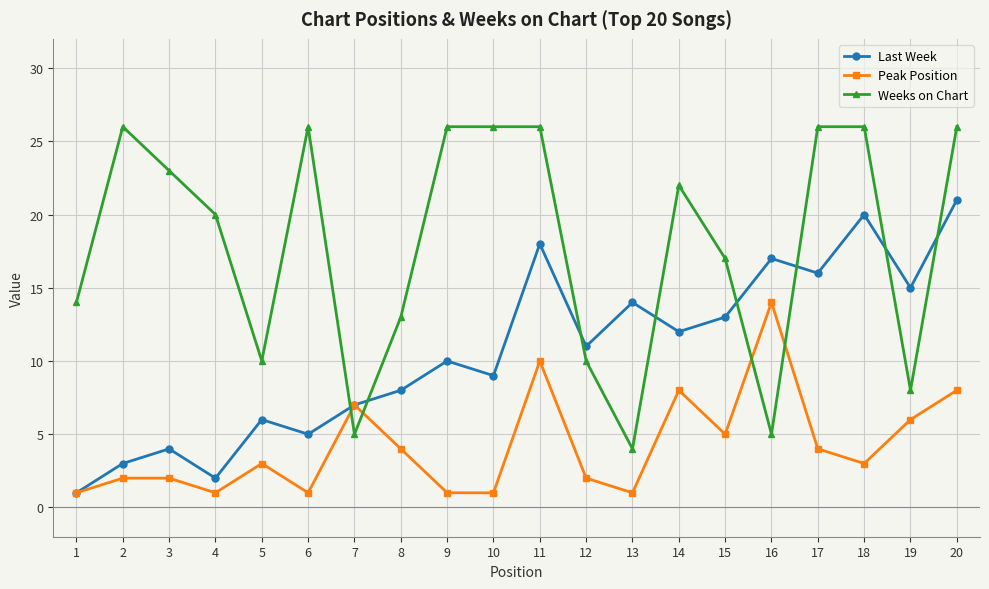

Reading left to right, extract all data points from this chart.

Last Week: 1=1	2=3	3=4	4=2	5=6	6=5	7=7	8=8	9=10	10=9	11=18	12=11	13=14	14=12	15=13	16=17	17=16	18=20	19=15	20=21
Peak Position: 1=1	2=2	3=2	4=1	5=3	6=1	7=7	8=4	9=1	10=1	11=10	12=2	13=1	14=8	15=5	16=14	17=4	18=3	19=6	20=8
Weeks on Chart: 1=14	2=26	3=23	4=20	5=10	6=26	7=5	8=13	9=26	10=26	11=26	12=10	13=4	14=22	15=17	16=5	17=26	18=26	19=8	20=26